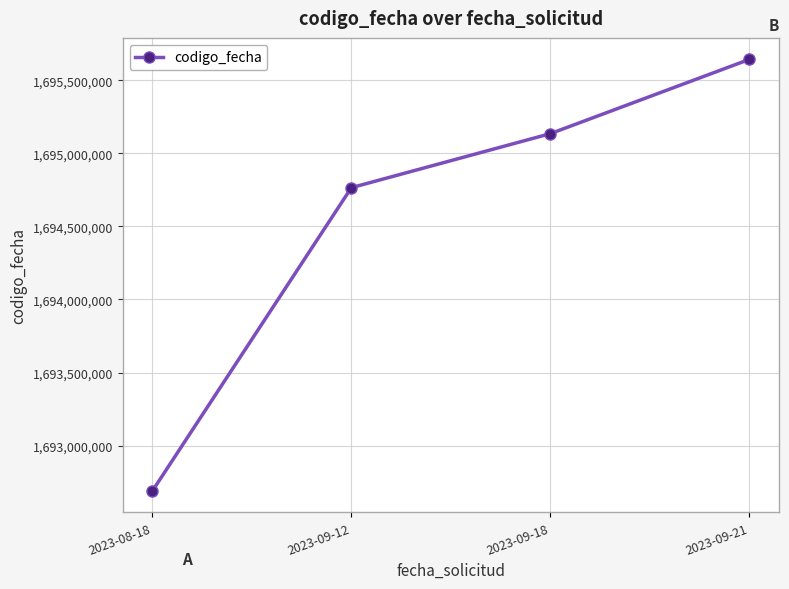

List the labels in order of value, largest first.

2023-09-21, 2023-09-18, 2023-09-12, 2023-08-18